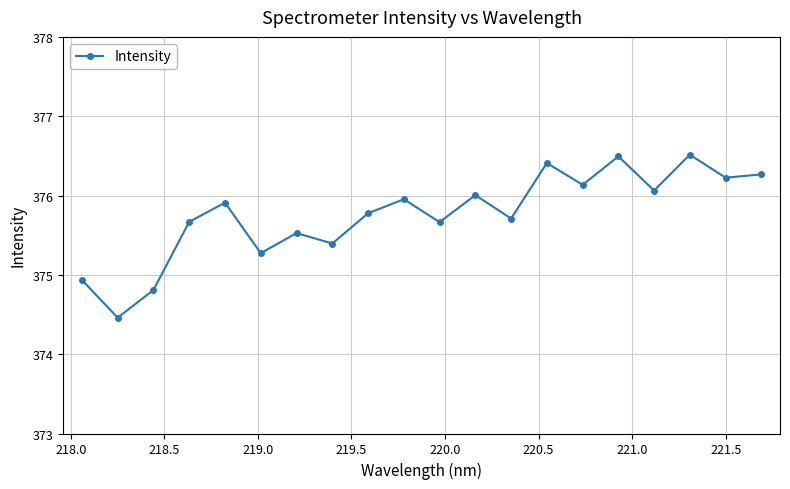

What is the minimum value shown in the chart?

374.5